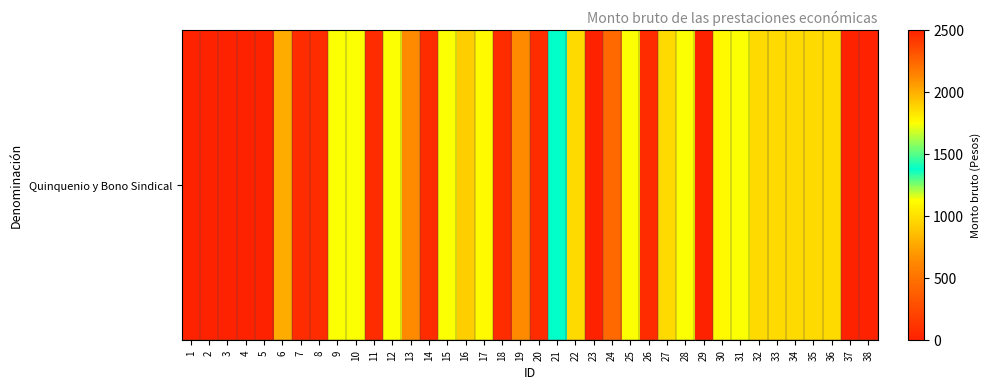

Where does the data first go above 1111?

6